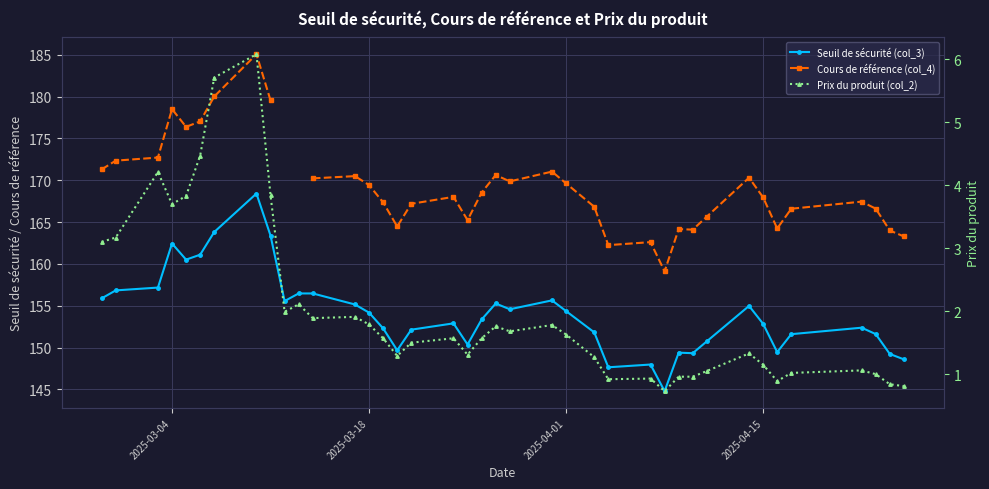

How many values in the Seuil de sécurité (col_3) series are below 153?

19